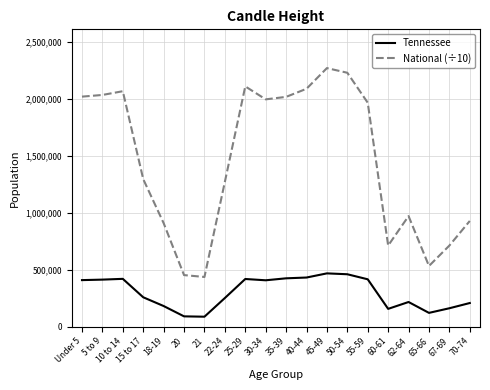

What is the minimum value shown in the chart?

86356.0